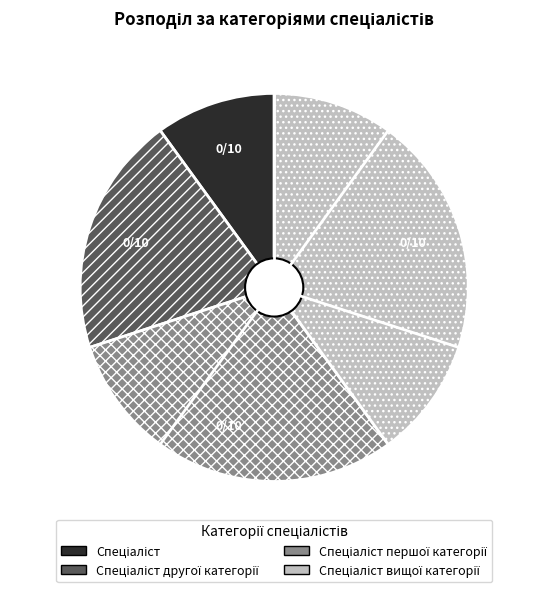

Is there any slice that represents more than half of the pie?

No